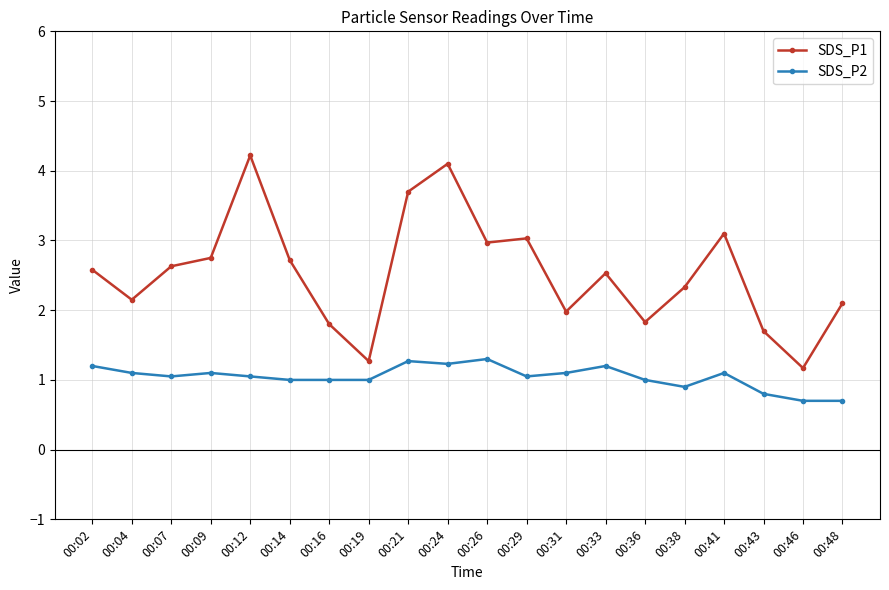

What is the average value of the SDS_P2 series?

1.0